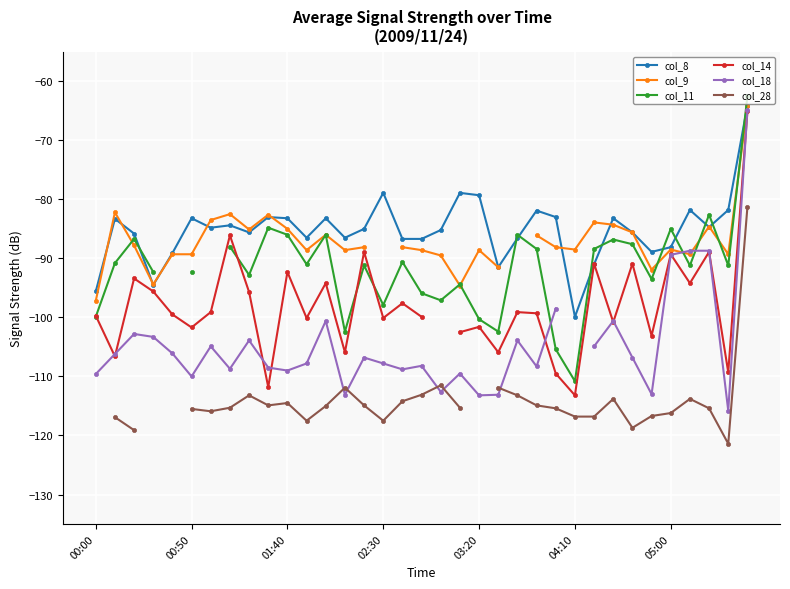

What value does the col_28 series have at 24?

-115.4